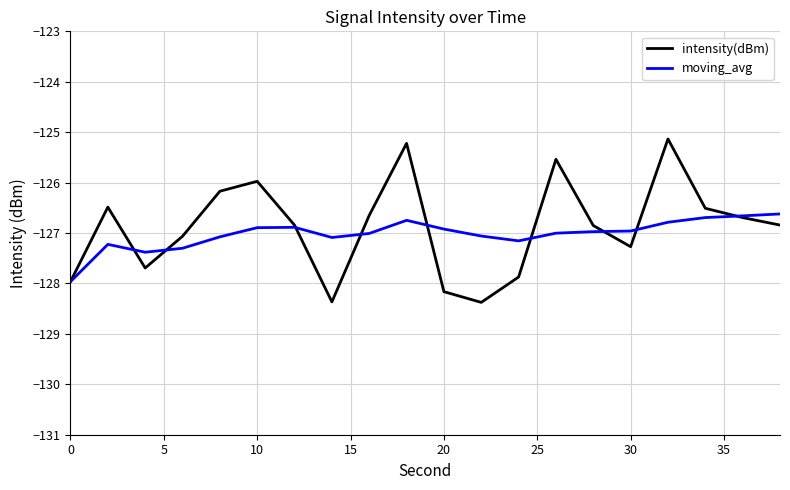

What are all the series names shown in the legend?

intensity(dBm), moving_avg